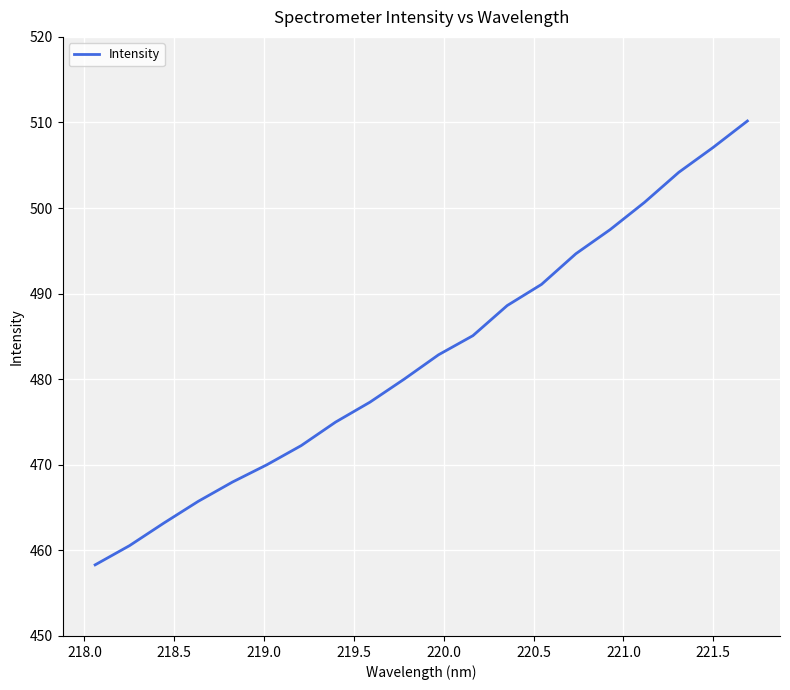

What is the maximum value shown in the chart?

510.2